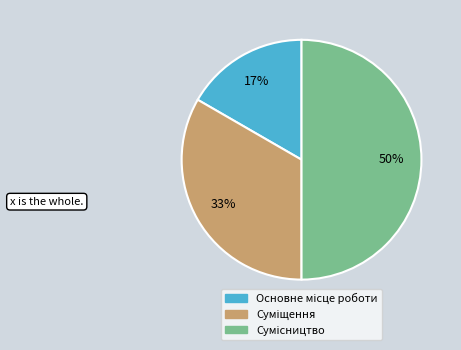

To the nearest percent, what is the average slice percentage?

33%